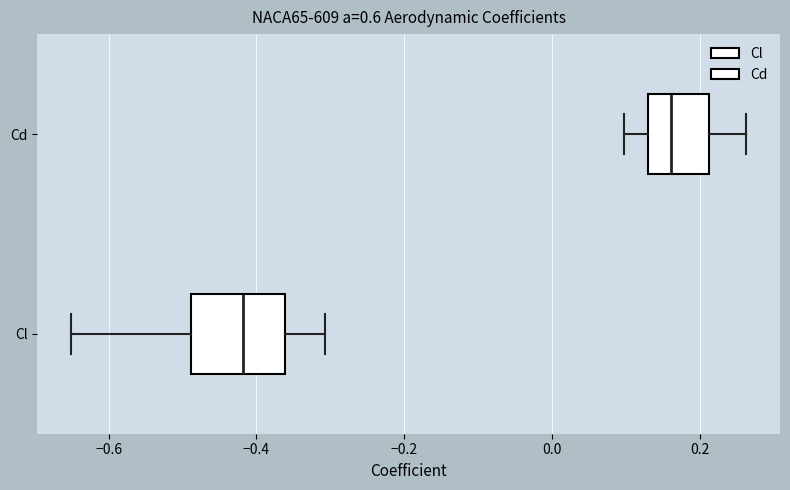

Which box is the widest, from its left edge to its right edge?

Cl